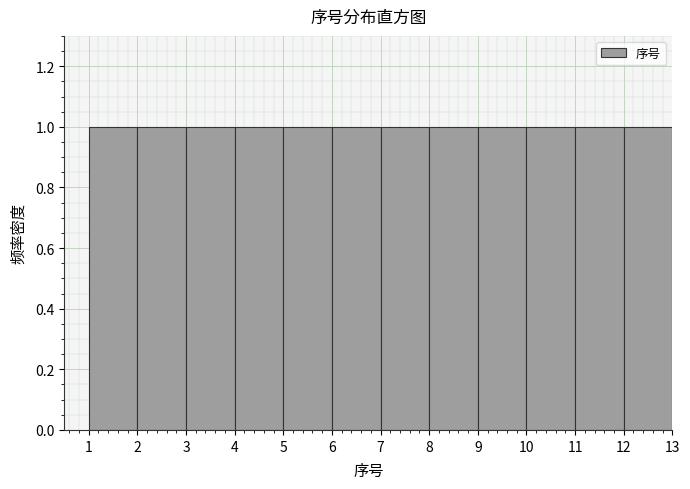

Reading left to right, list every bar in this chart as the range it spans on the x-axis followed by its height. The values are not printed on the chart, so give them approximately, as read against the axis.

1 to 2: 1
2 to 3: 1
3 to 4: 1
4 to 5: 1
5 to 6: 1
6 to 7: 1
7 to 8: 1
8 to 9: 1
9 to 10: 1
10 to 11: 1
11 to 12: 1
12 to 13: 1